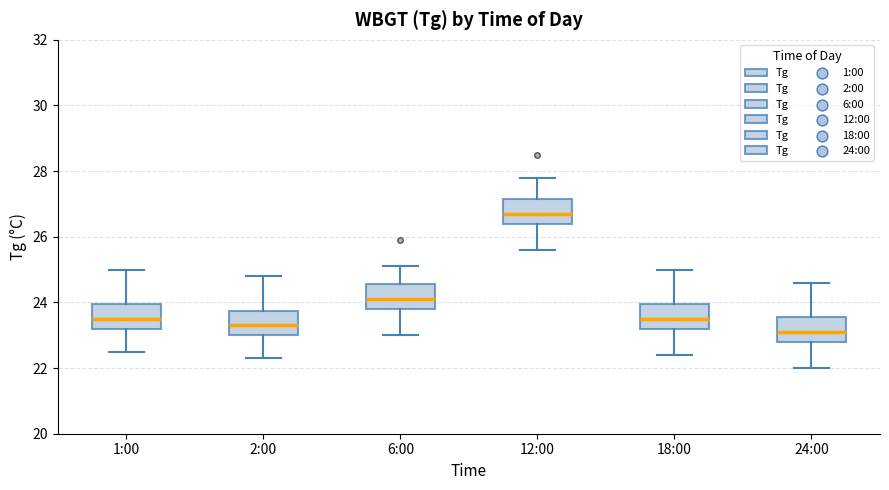

Reading left to right, transcribe this box plot: for each box, give where its median line is, the range the box spans, and where its two whiskers end, as read against the y-axis. The values are not printed on the chart, so give them approximately, as read against the axis.

1:00: median 23.6, box 23.2 to 24.0, whiskers 22.6 to 25.0
2:00: median 23.4, box 23.0 to 23.8, whiskers 22.4 to 24.8
6:00: median 24.2, box 23.8 to 24.6, whiskers 23.0 to 25.2
12:00: median 26.8, box 26.4 to 27.2, whiskers 25.6 to 27.8
18:00: median 23.6, box 23.2 to 24.0, whiskers 22.4 to 25.0
24:00: median 23.2, box 22.8 to 23.6, whiskers 22.0 to 24.6